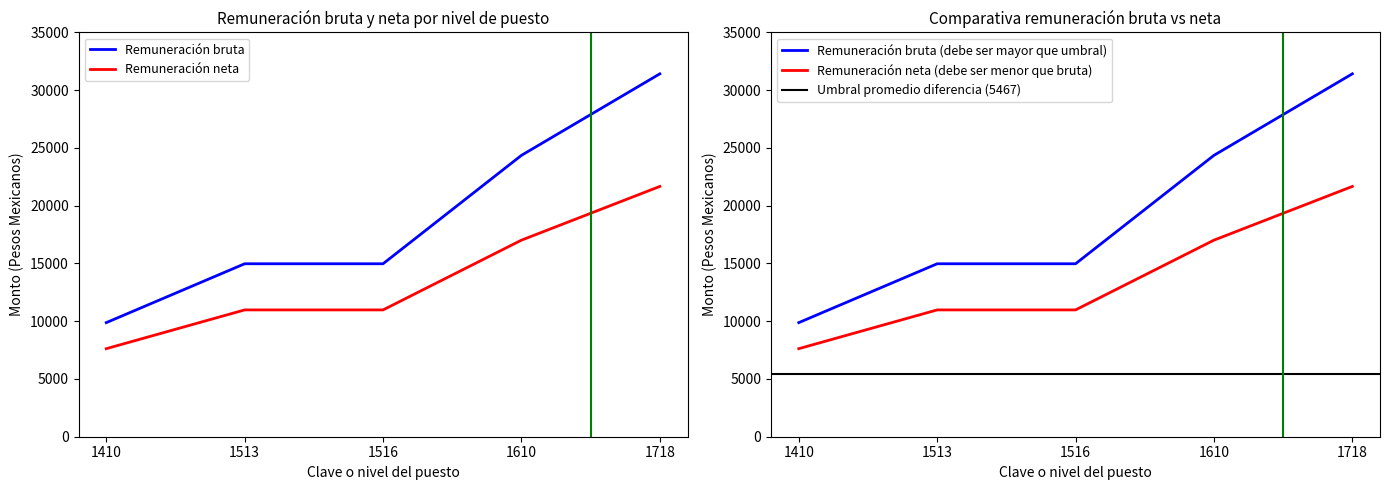

How many lines are shown in the chart?

2